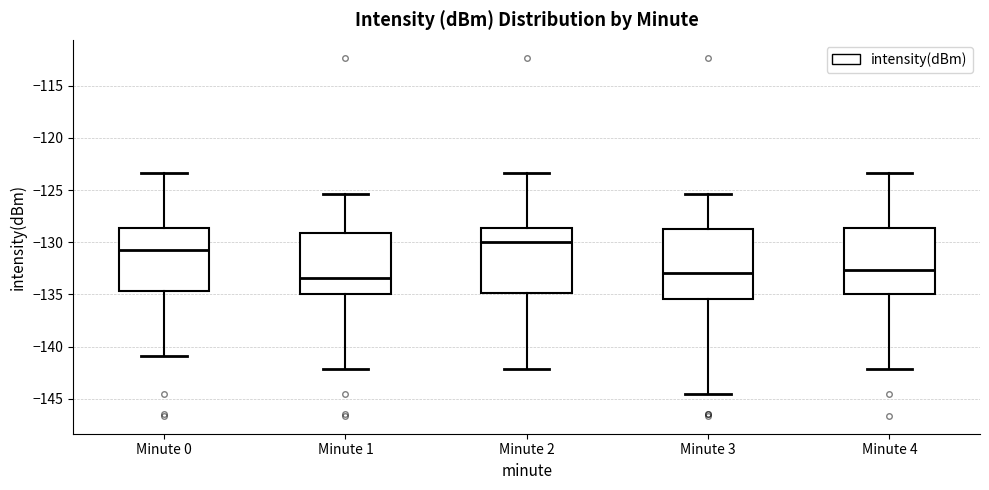

Which box has the highest median line?

Minute 2